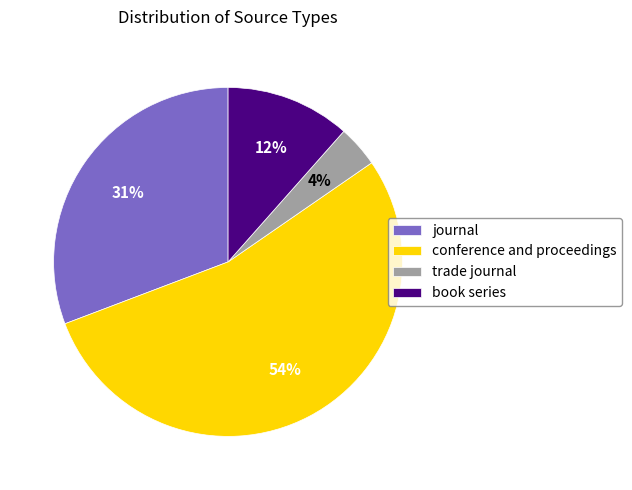

Which slice represents more than half of the pie?

conference and proceedings